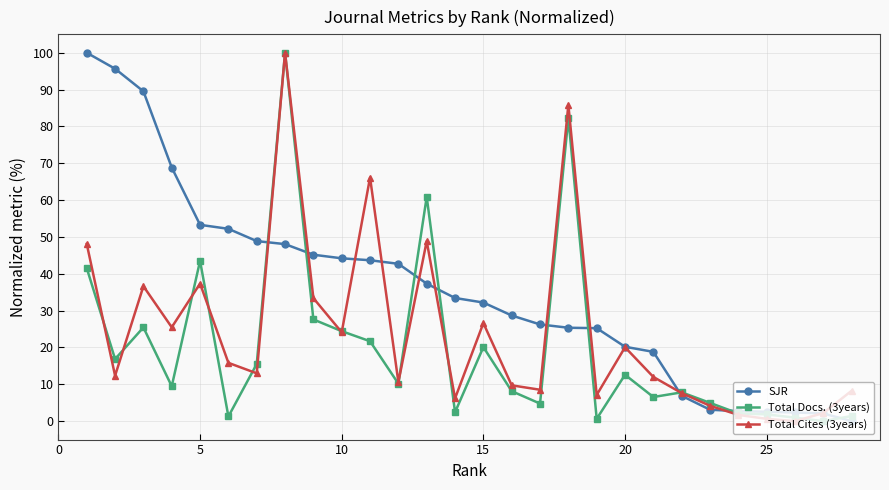

What is the highest value of the SJR series?

100.0